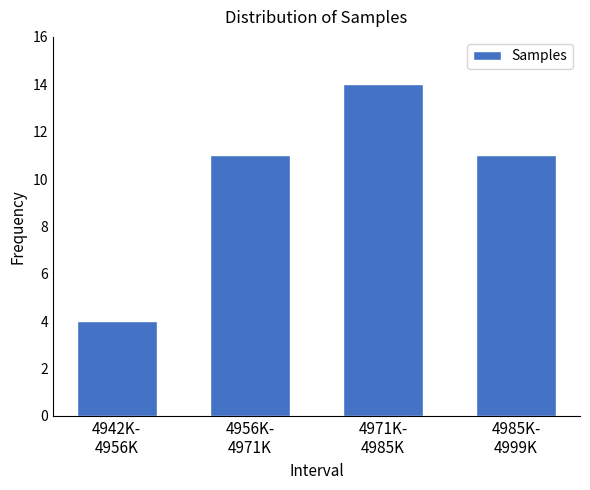

Reading left to right, transcribe all the data shown in this chart.

4	11	14	11